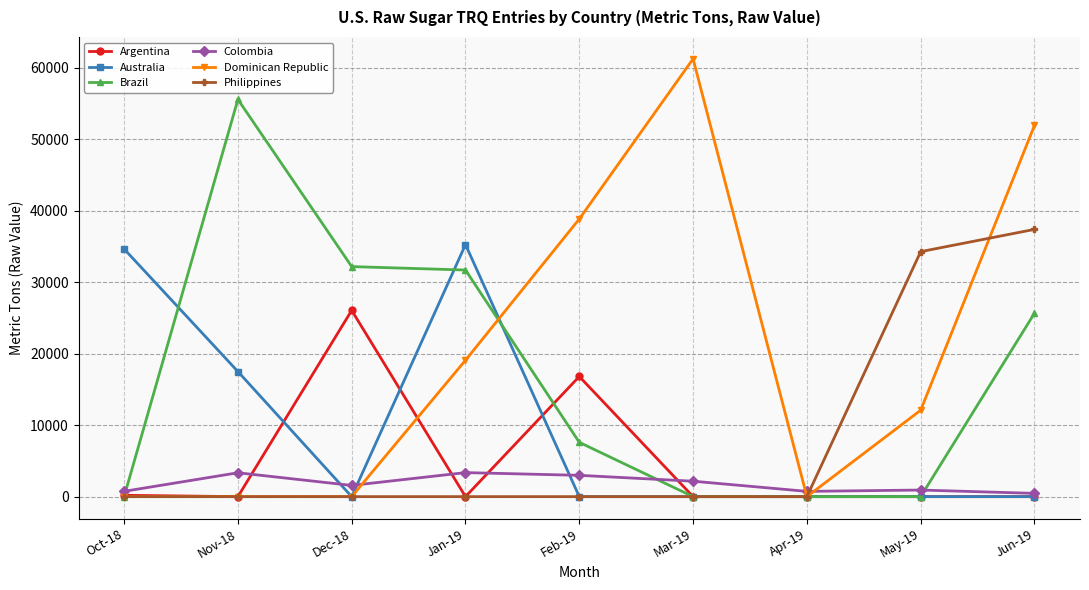

Which series has the widest spread of values?

Dominican Republic